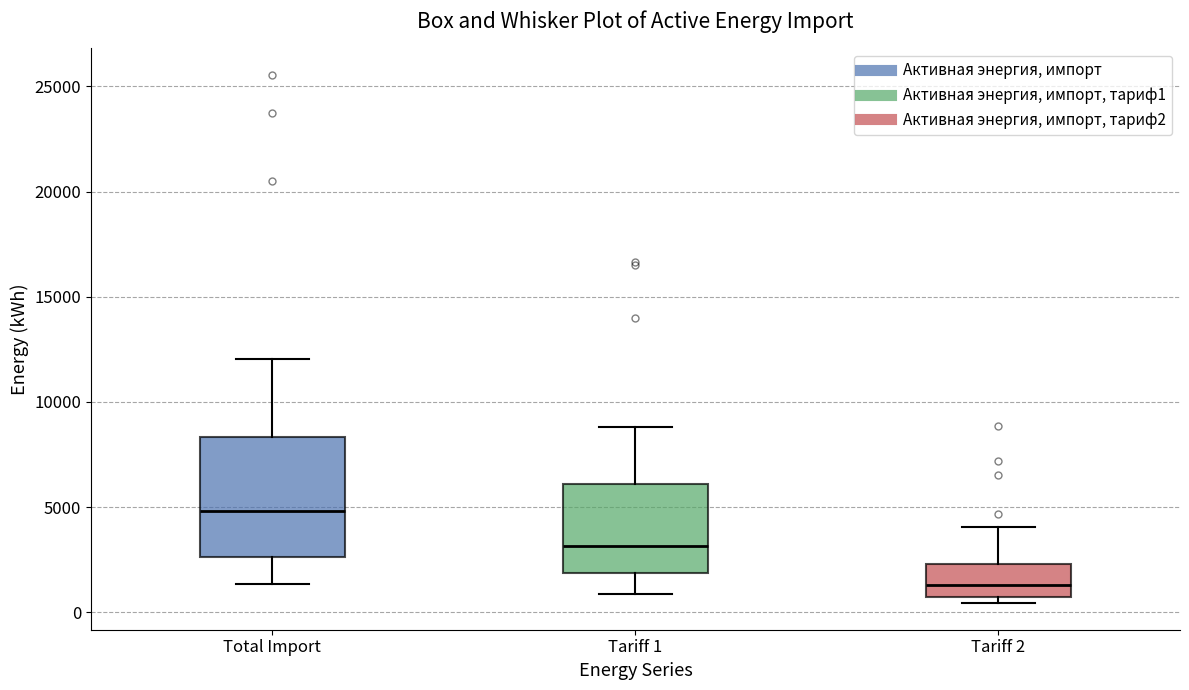

Which box's median line is the lowest?

Tariff 2